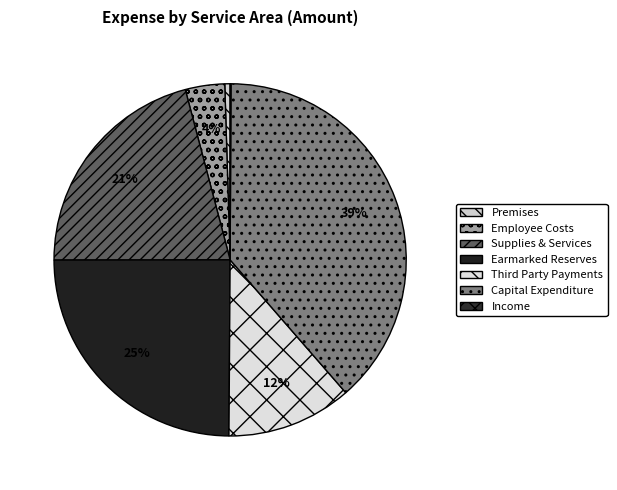

Is it true that Earmarked Reserves is 25% of the pie?

True